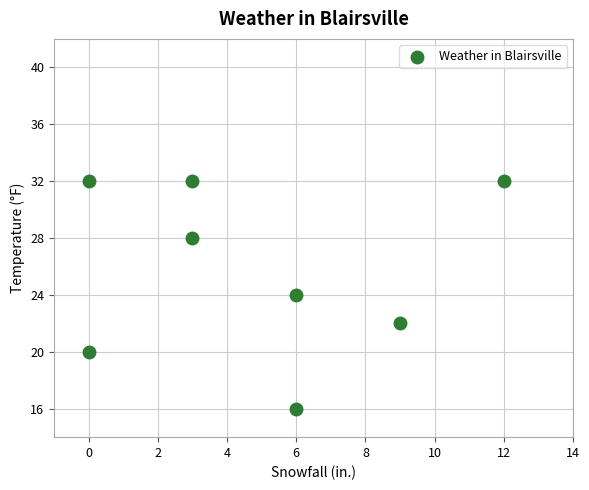

What is the average X value?

5